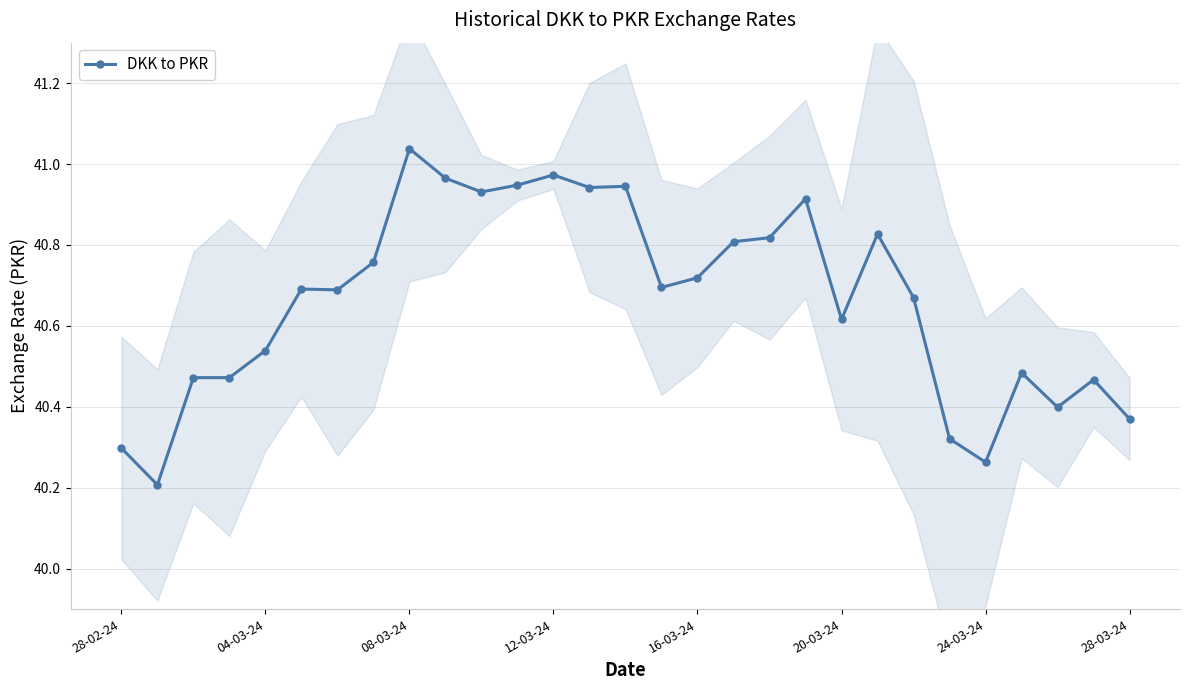

True or false: DKK to PKR has more than 1 interior local peaks.

True